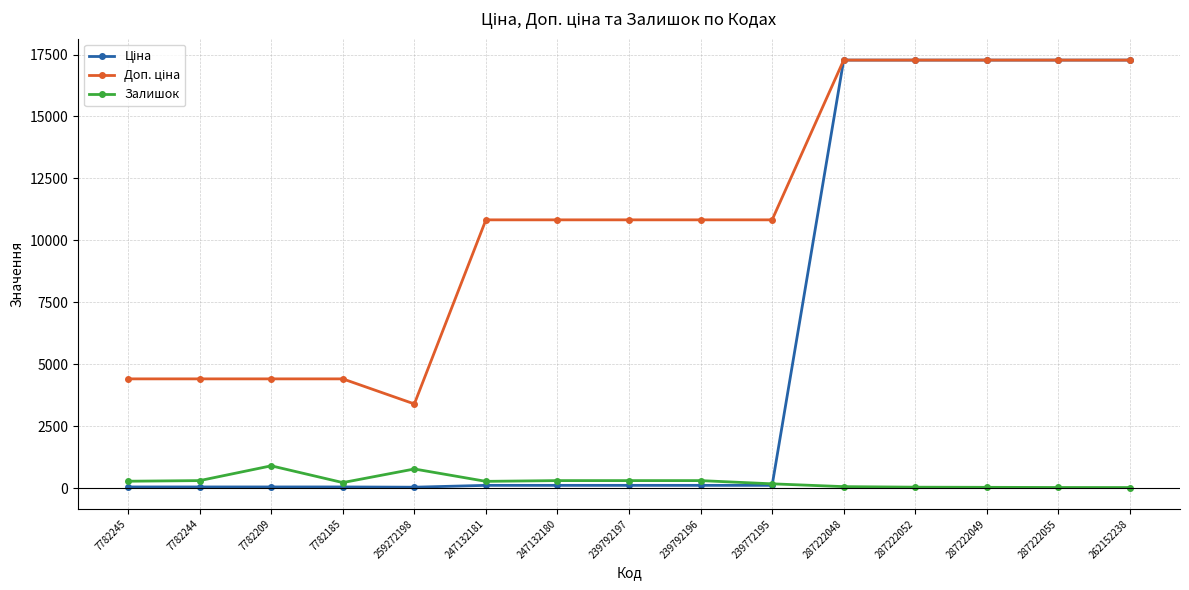

What is the highest value of the Залишок series?

897.0